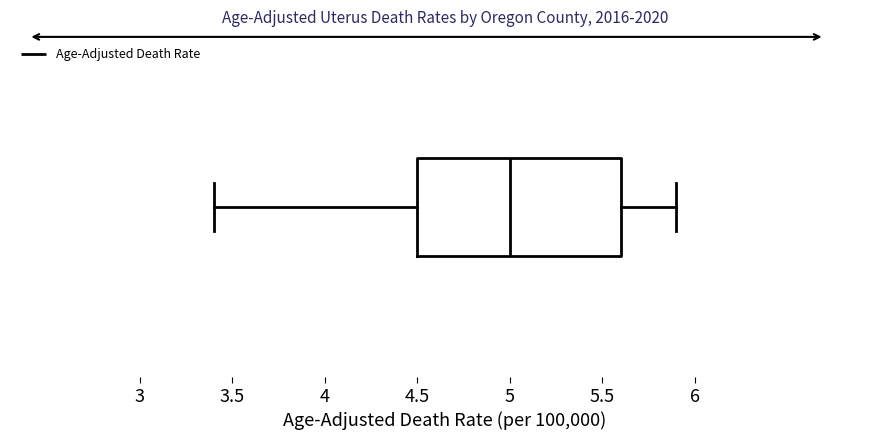

Transcribe this box plot: give where the median line is, the range the box spans, and where the two whiskers end, as read against the x-axis. The values are not printed on the chart, so give them approximately, as read against the axis.

median 5.0, box 4.5 to 5.6, whiskers 3.4 to 5.9